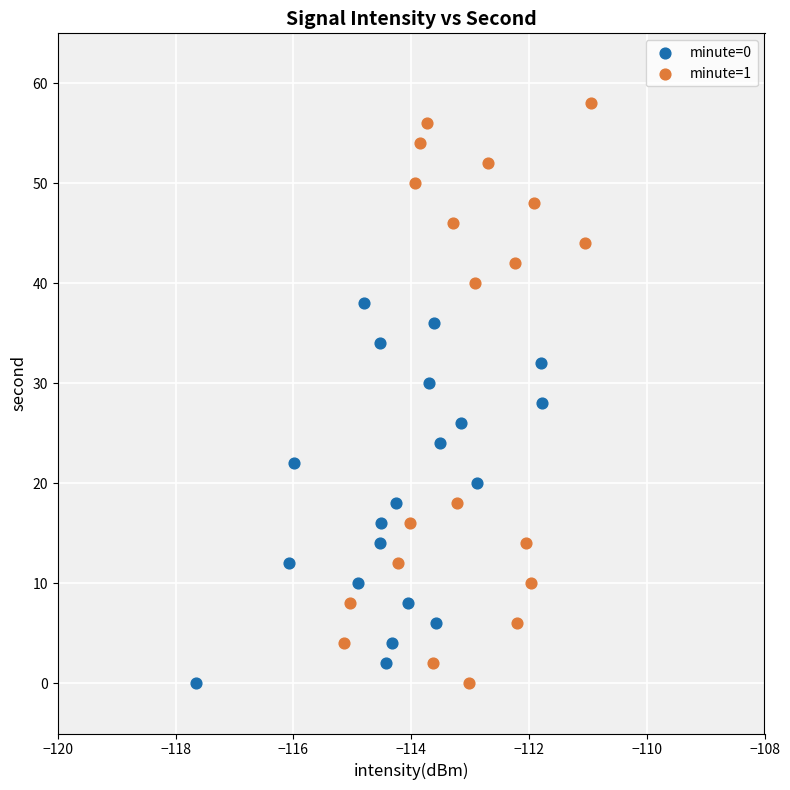

Which series has the largest Y range (max minus min)?

minute=1